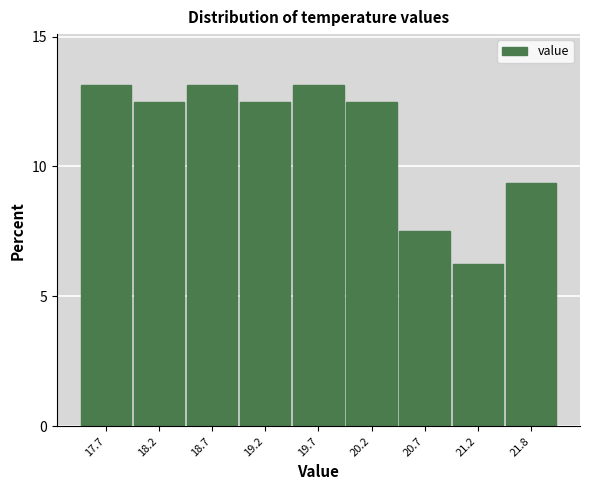

Where is the data nearest to the value 9?

21.8